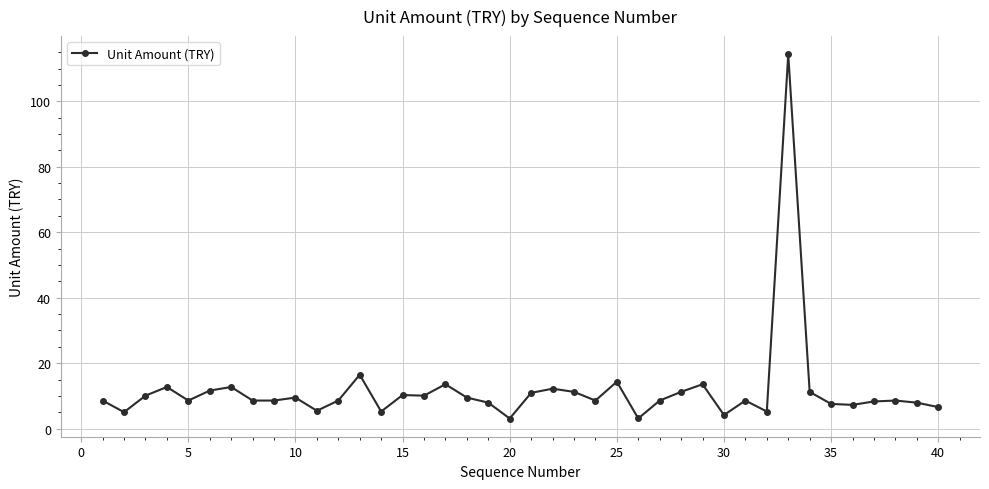

What is the average value?

11.7